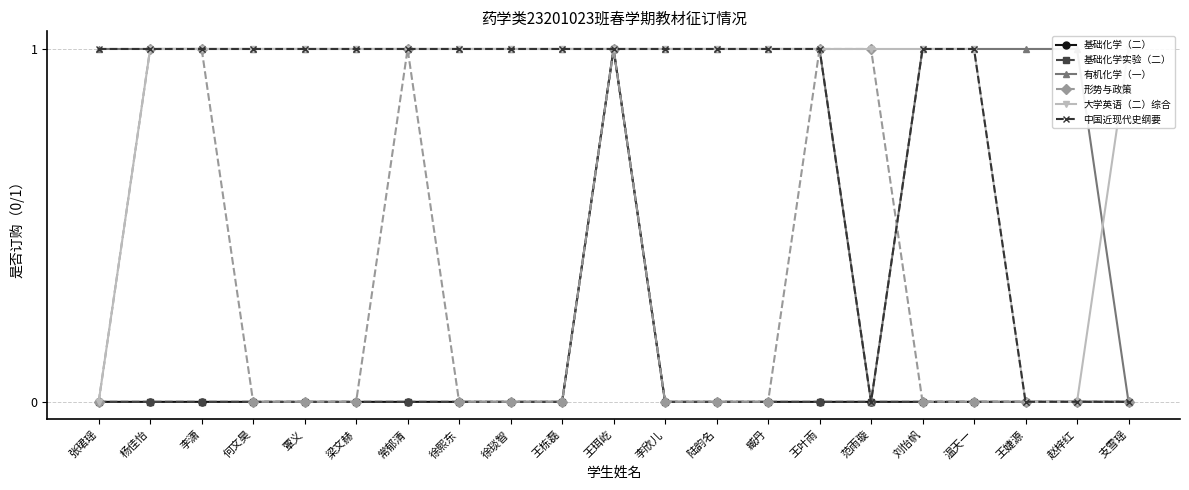

Reading right to left, list all the values displayed in this chart.

基础化学（二）: 0	0	0	0	0	0	0	0	0	0	1	0	0	0	0	0	0	0	0	0	0
基础化学实验（二）: 0	0	0	0	0	0	0	0	0	0	1	0	0	0	0	0	0	0	0	0	0
有机化学（一）: 0	1	1	1	1	0	1	1	1	1	1	1	1	1	1	1	1	1	1	1	1
形势与政策: 0	0	0	0	0	1	1	0	0	0	1	0	0	0	1	0	0	0	1	1	0
大学英语（二）综合: 1	0	0	1	1	1	1	1	1	1	1	1	1	1	1	1	1	1	1	1	0
中国近现代史纲要: 0	0	0	1	1	0	1	1	1	1	1	1	1	1	1	1	1	1	1	1	1